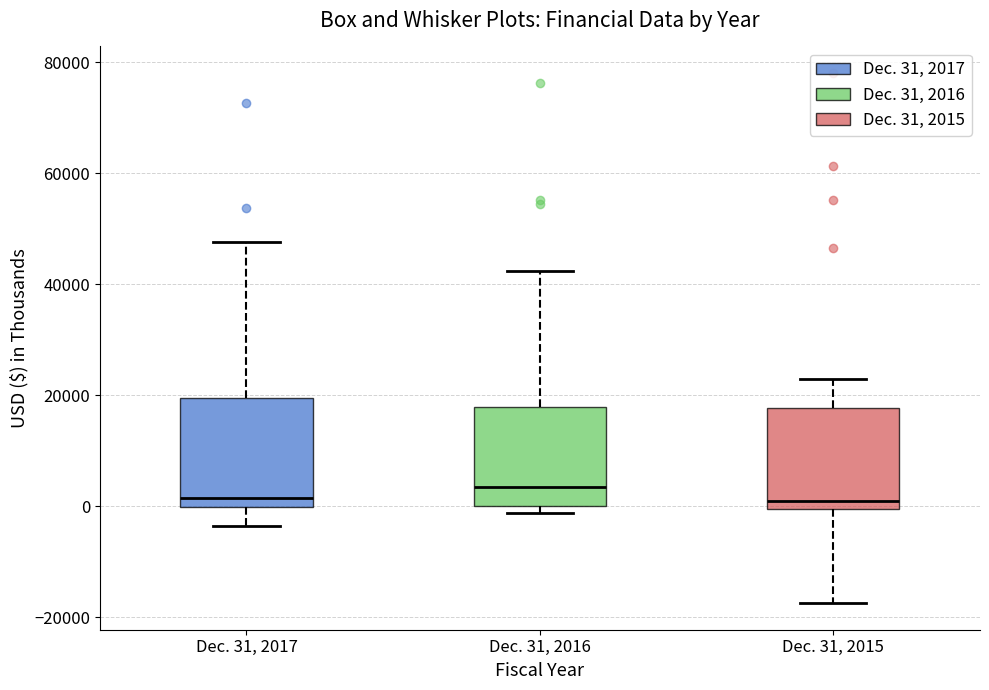

Reading left to right, transcribe this box plot: for each box, give where its median line is, the range the box spans, and where its two whiskers end, as read against the y-axis. The values are not printed on the chart, so give them approximately, as read against the axis.

Dec. 31, 2017: median 2000, box 0 to 20000, whiskers -4000 to 48000
Dec. 31, 2016: median 4000, box 0 to 18000, whiskers -2000 to 42000
Dec. 31, 2015: median 2000, box 0 to 18000, whiskers -18000 to 22000